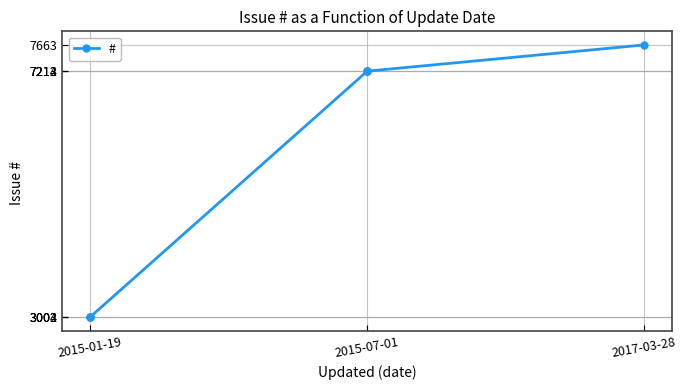

The value at 2015-01-19 is 1966. True or false?

False